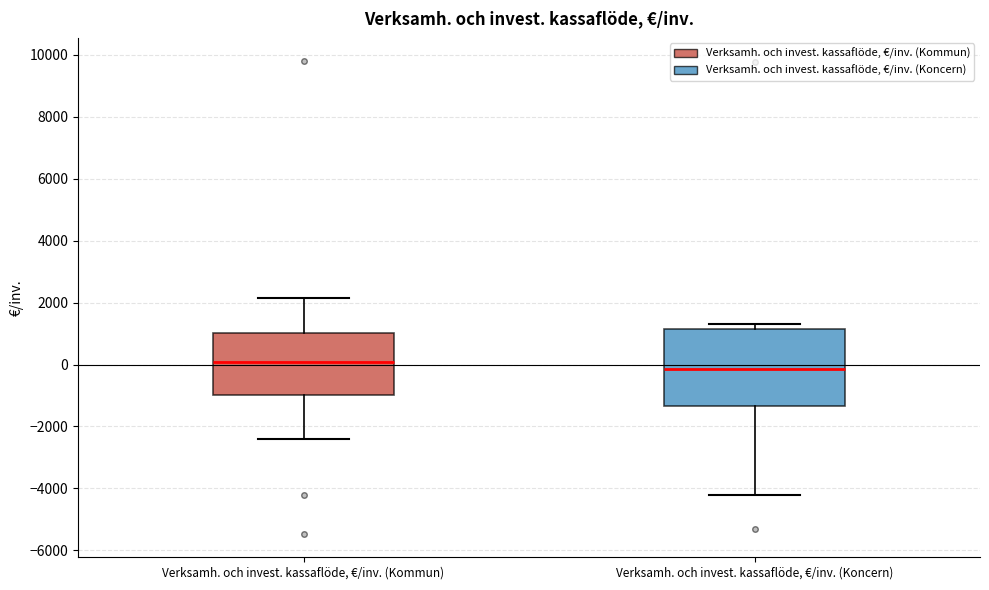

Reading left to right, transcribe this box plot: for each box, give where its median line is, the range the box spans, and where its two whiskers end, as read against the y-axis. The values are not printed on the chart, so give them approximately, as read against the axis.

Verksamh. och invest. kassaflöde, €/inv. (Kommun): median 0, box -1000 to 1000, whiskers -2400 to 2200
Verksamh. och invest. kassaflöde, €/inv. (Koncern): median -200, box -1400 to 1200, whiskers -4200 to 1400